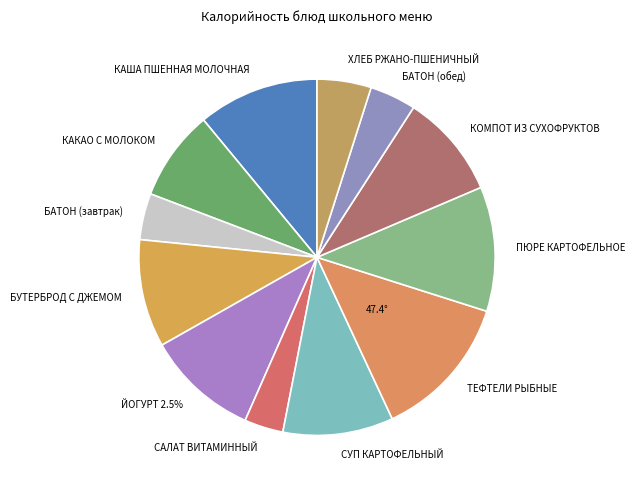

To the nearest percent, what is the difference between the СУП КАРТОФЕЛЬНЫЙ and ХЛЕБ РЖАНО-ПШЕНИЧНЫЙ slice percentages?

5%